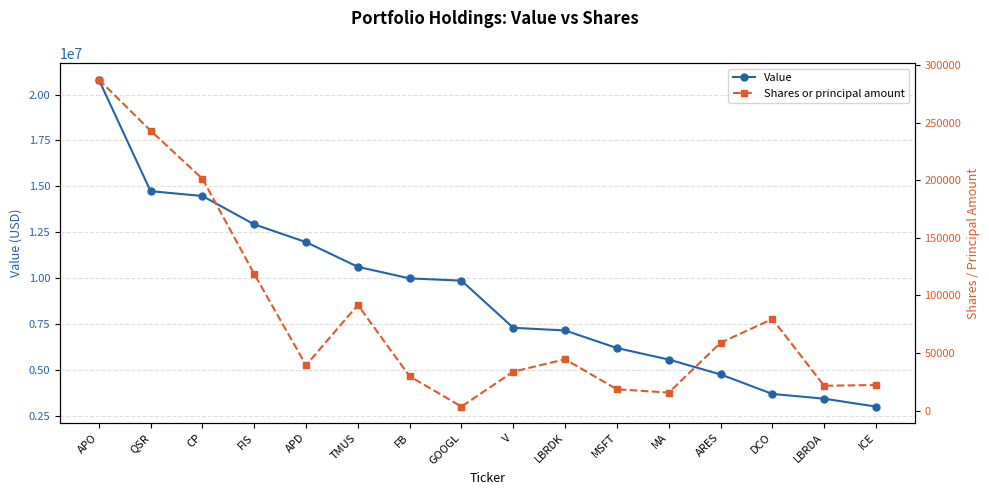

What is the label of the 15th point from the left?

LBRDA